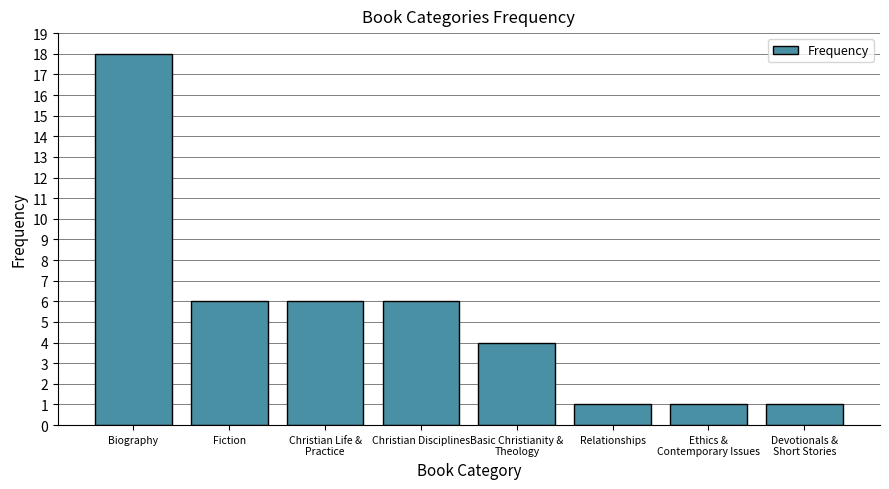

Reading right to left, transcribe all the data shown in this chart.

1	1	1	4	6	6	6	18